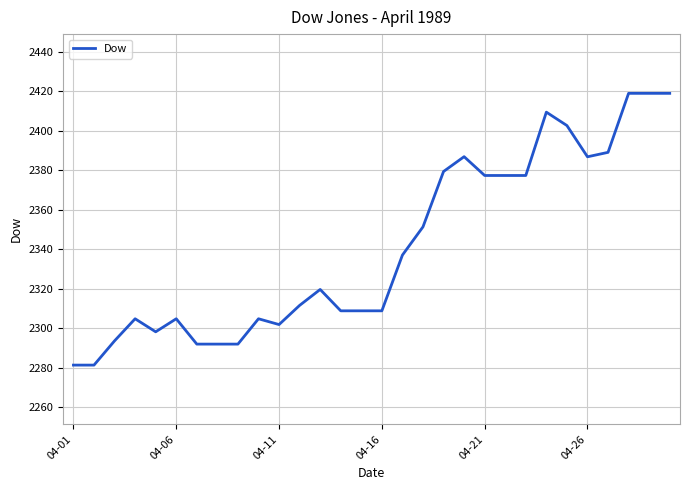

Count the number of values greater than 2319.

15